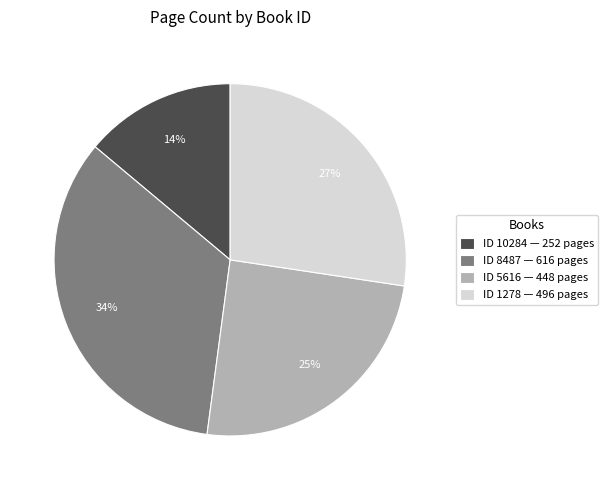

Is there a majority slice in this chart?

No